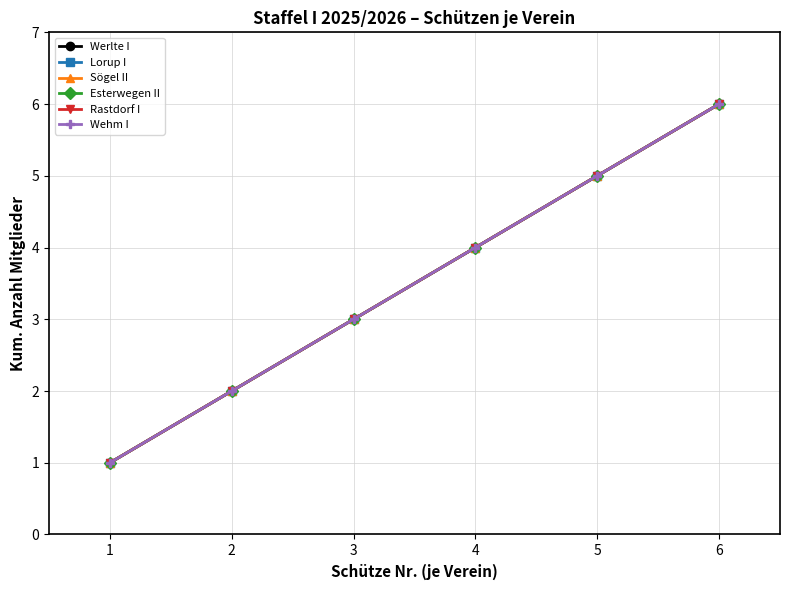

The value of Lorup I at 6 is 6. True or false?

True